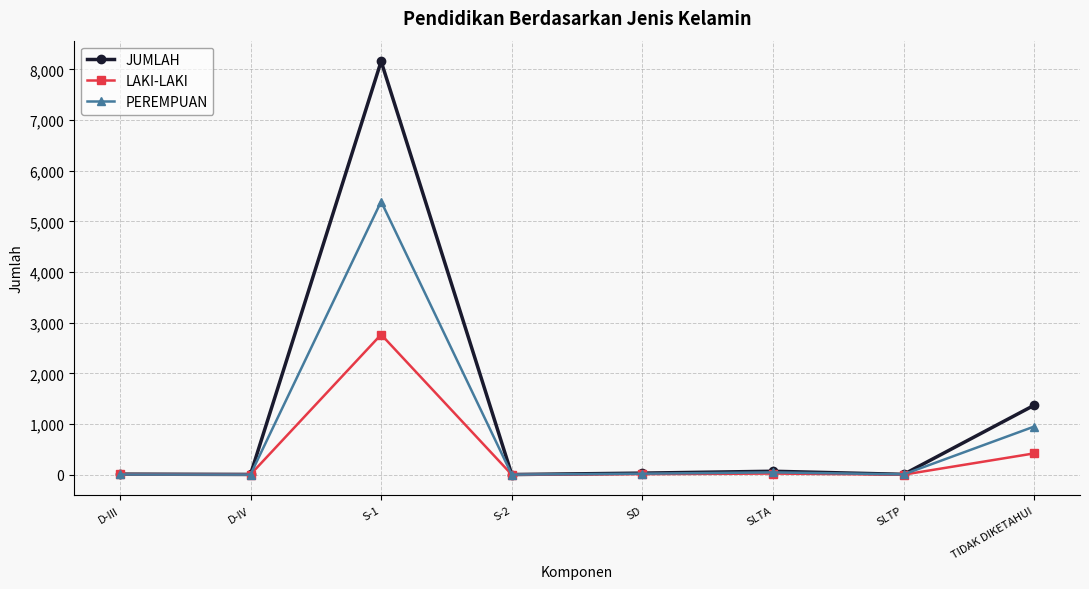

What is the difference between the PEREMPUAN values at D-III and D-IV?

2